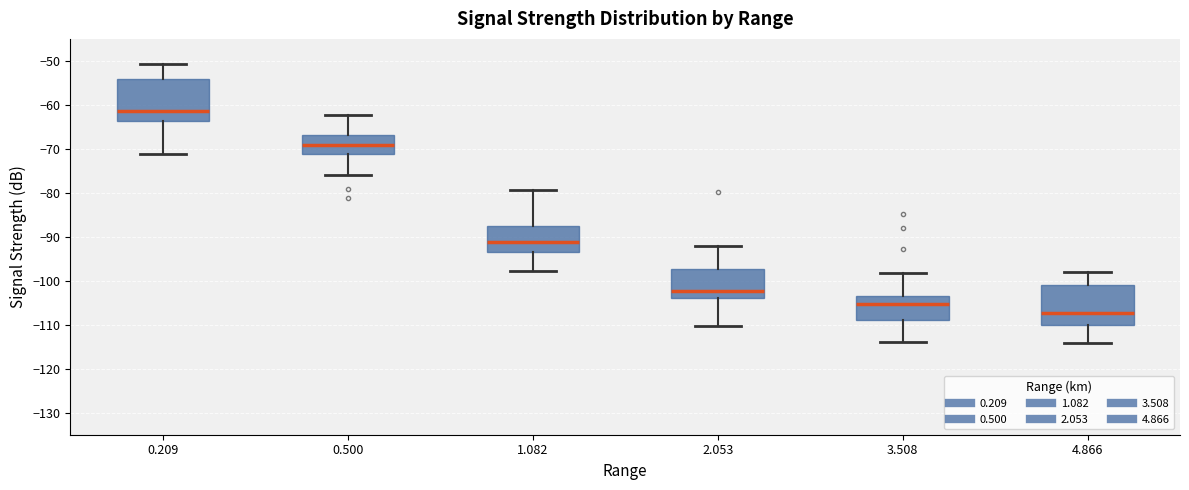

Which box has the lowest median line?

4.866